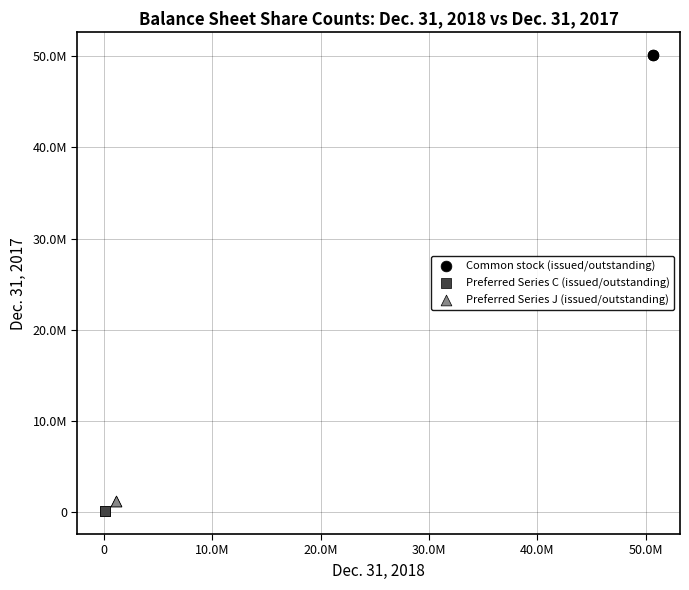

What are all the series names shown in the legend?

Common stock (issued/outstanding), Preferred Series C (issued/outstanding), Preferred Series J (issued/outstanding)